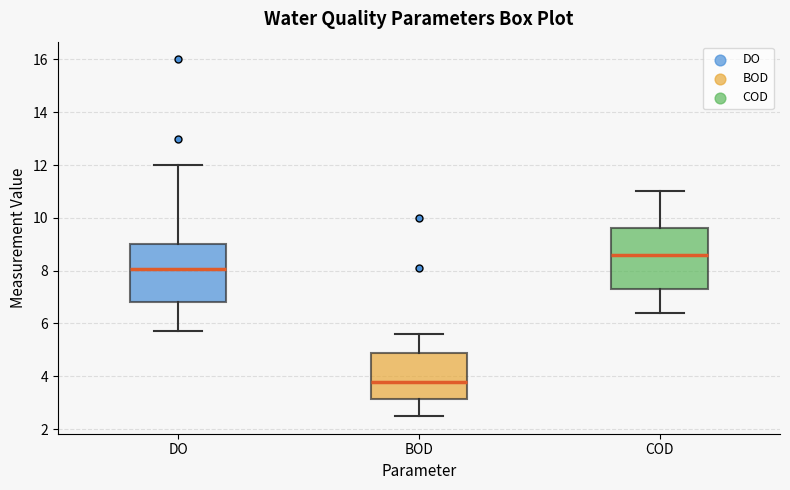

Where is the upper edge of the box for BOD on the y-axis? The values are not printed on the chart, so give them approximately, as read against the axis.

5.0